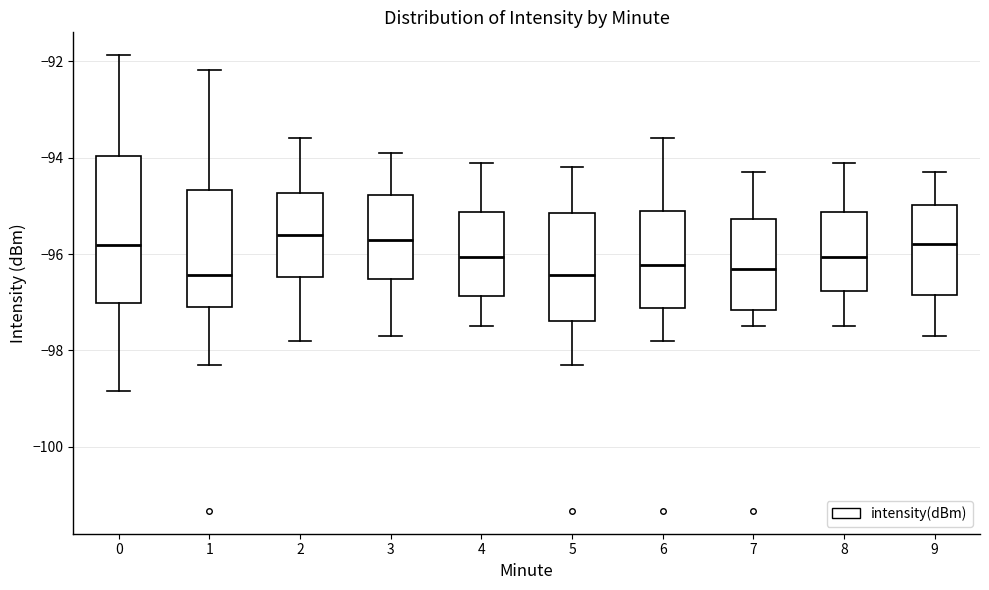

Reading left to right, read every box against the y-axis: the position of its median line, the range the box covers, and the ends of its whiskers. The values are not printed on the chart, so give them approximately, as read against the axis.

0: median -95.8, box -97.0 to -94.0, whiskers -98.8 to -91.8
1: median -96.4, box -97.0 to -94.6, whiskers -98.4 to -92.2
2: median -95.6, box -96.4 to -94.8, whiskers -97.8 to -93.6
3: median -95.6, box -96.6 to -94.8, whiskers -97.6 to -93.8
4: median -96.0, box -96.8 to -95.2, whiskers -97.4 to -94.0
5: median -96.4, box -97.4 to -95.2, whiskers -98.4 to -94.2
6: median -96.2, box -97.2 to -95.0, whiskers -97.8 to -93.6
7: median -96.2, box -97.2 to -95.2, whiskers -97.4 to -94.2
8: median -96.0, box -96.8 to -95.2, whiskers -97.4 to -94.0
9: median -95.8, box -96.8 to -95.0, whiskers -97.6 to -94.2